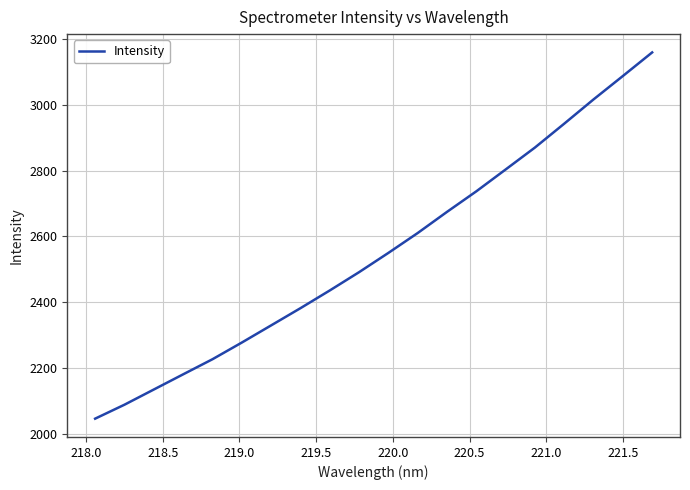

What is the average value?

2552.5